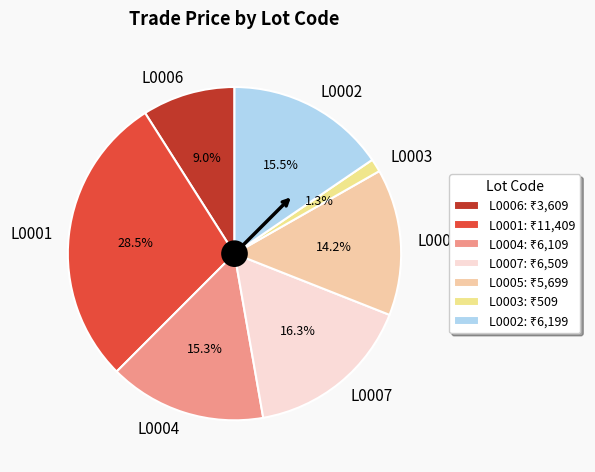

How many segments does this pie chart have?

7